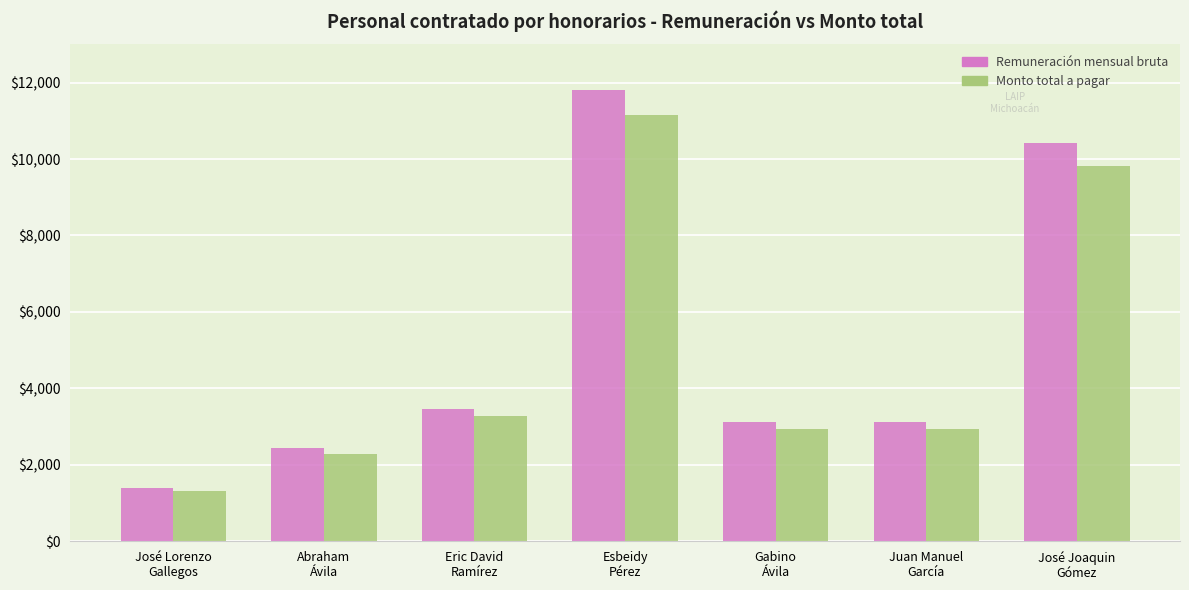

Does the chart contain stacked bars?

No